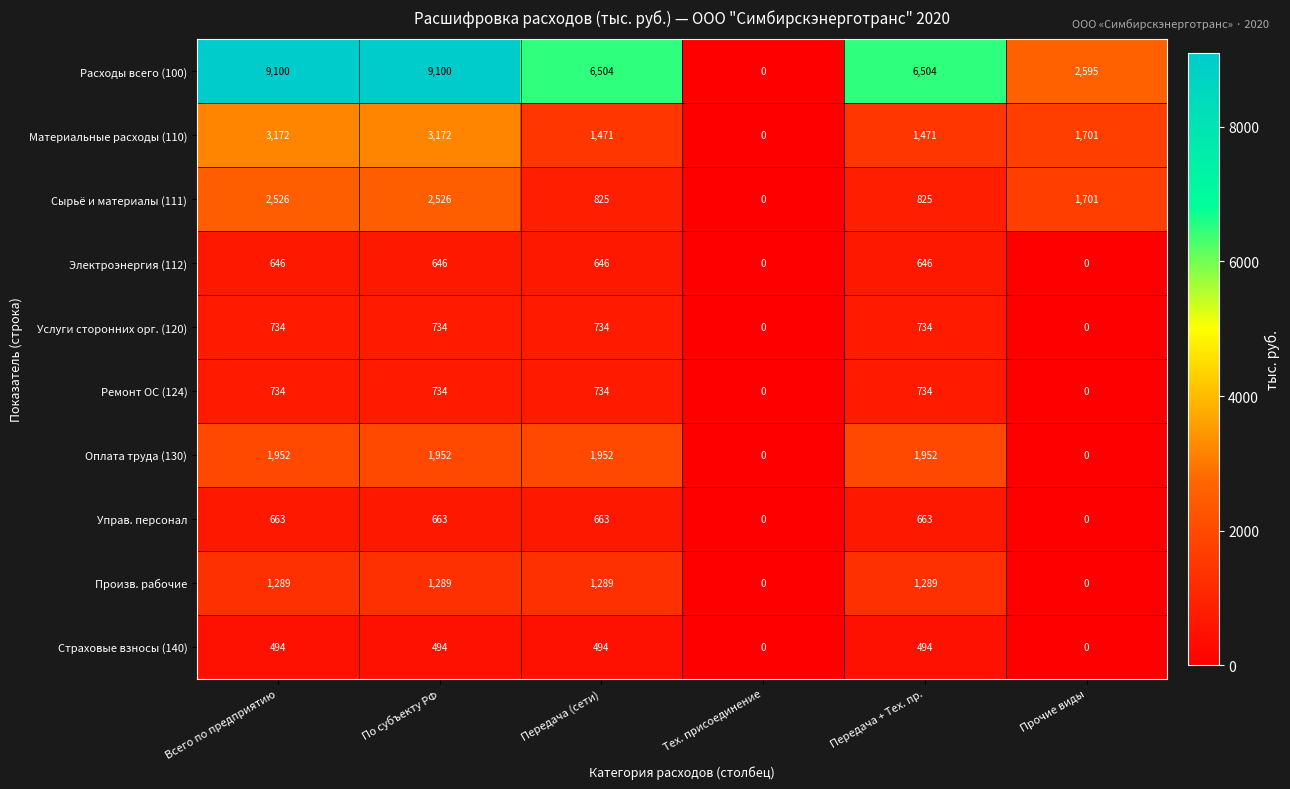

Is it true that Материальные расходы (110) equals 3172 at По субъекту РФ?

True